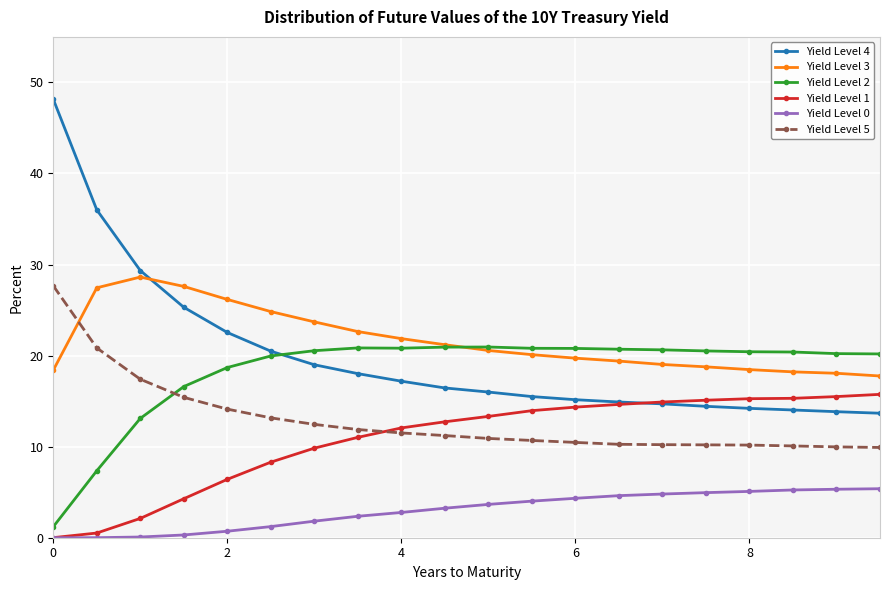

What is the value of the Yield Level 1 point at the 18th from the left?

15.3